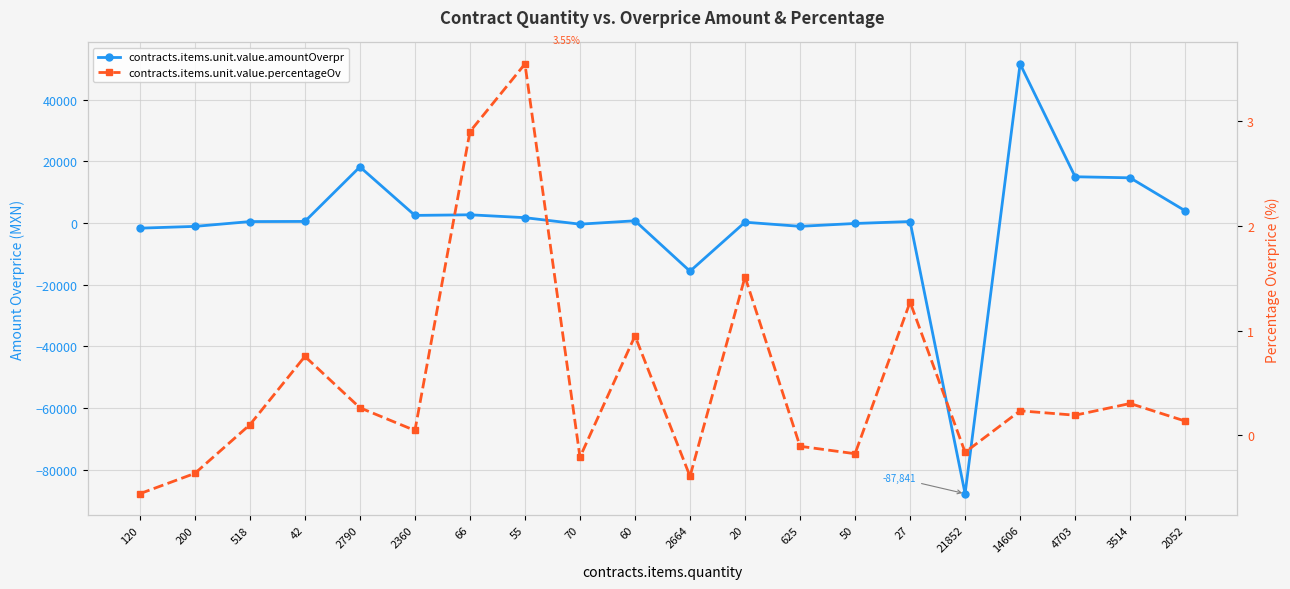

Read the contracts.items.unit.value.percentageOv value at 4703.

0.2